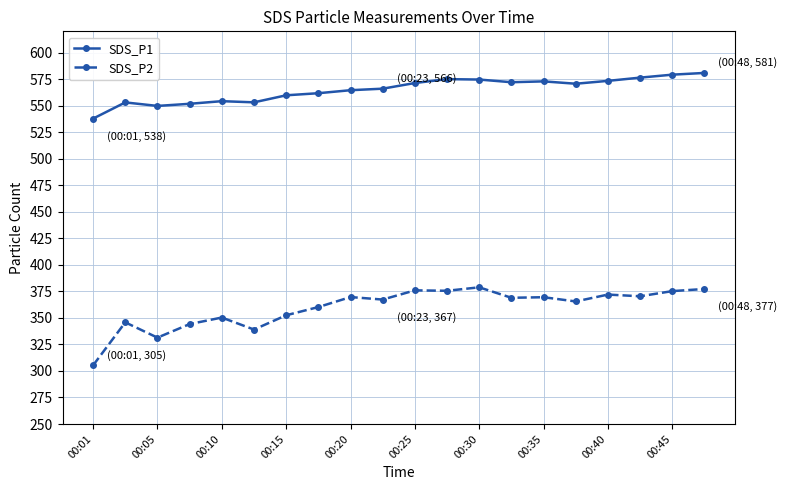

What is the difference between the maximum and minimum values in the SDS_P1 series?

43.0